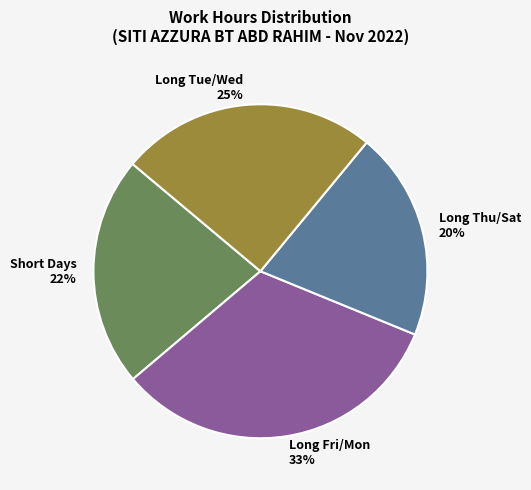

Rank the categories by value from highest to lowest.

Long Fri/Mon, Long Tue/Wed, Short Days, Long Thu/Sat